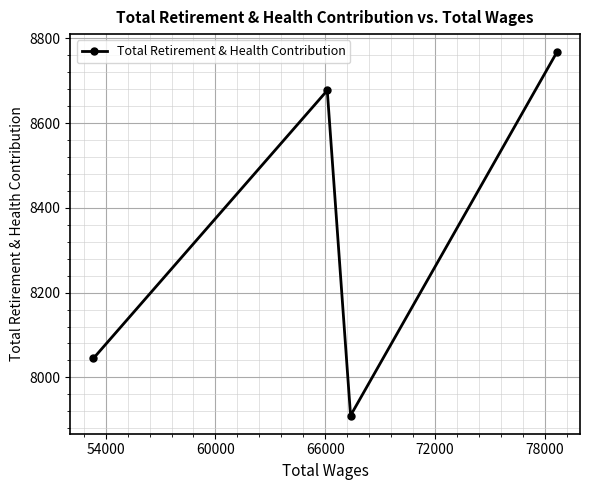

What is the maximum value shown in the chart?

8767